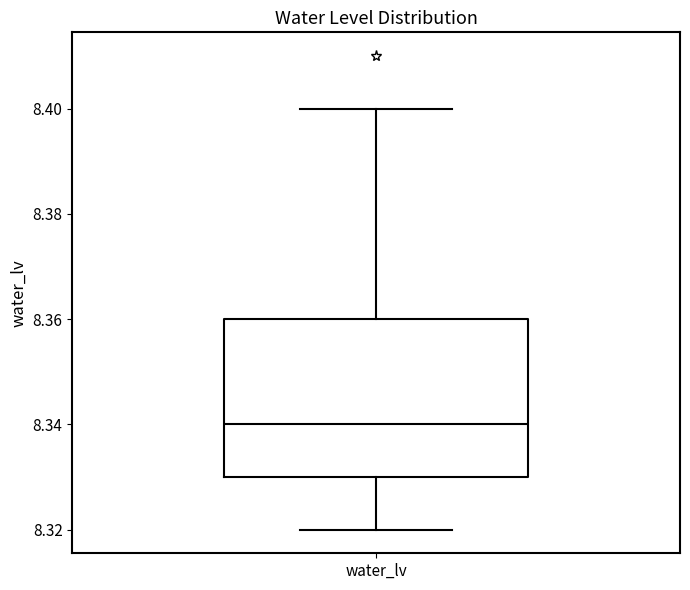

Where is the lower edge of the box for water_lv on the y-axis? The values are not printed on the chart, so give them approximately, as read against the axis.

8.33